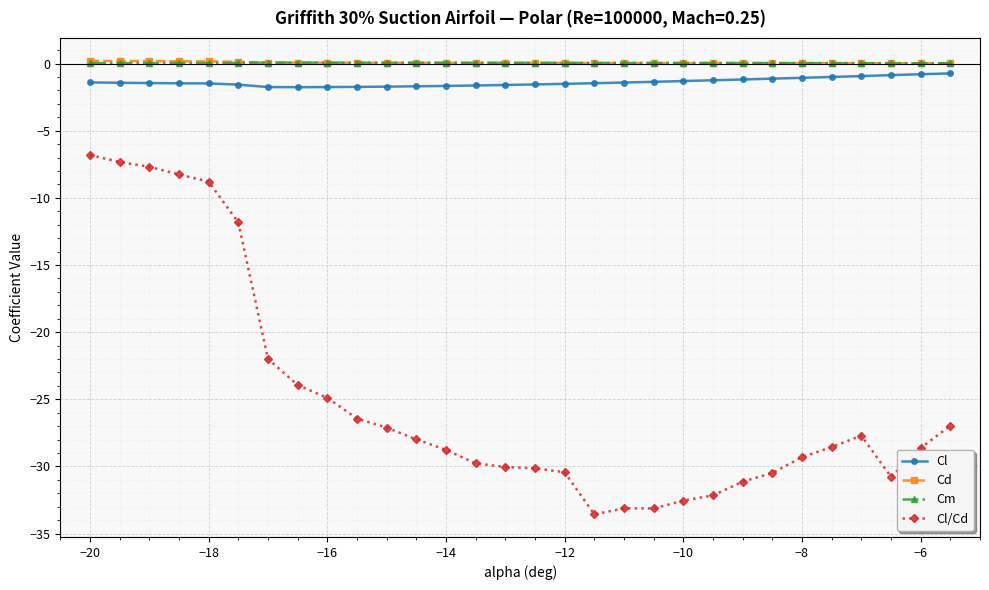

Which series has the widest spread of values?

Cl/Cd